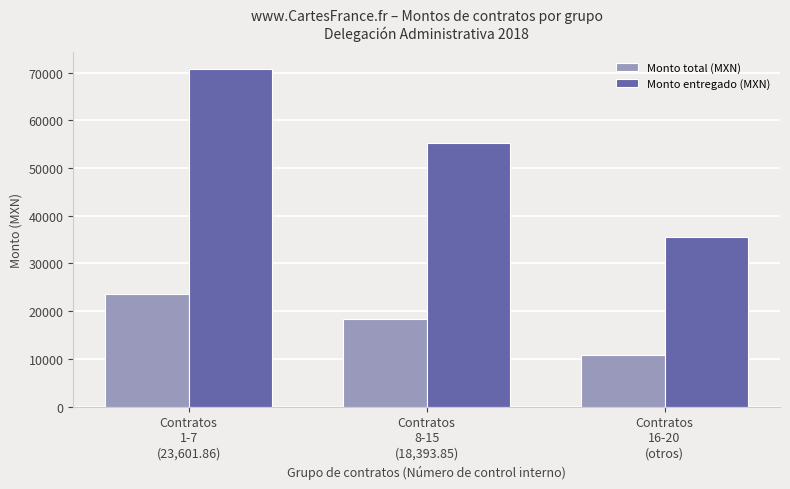

What is the difference between the second highest and minimum values in the Monto entregado (MXN) series?

19663.5